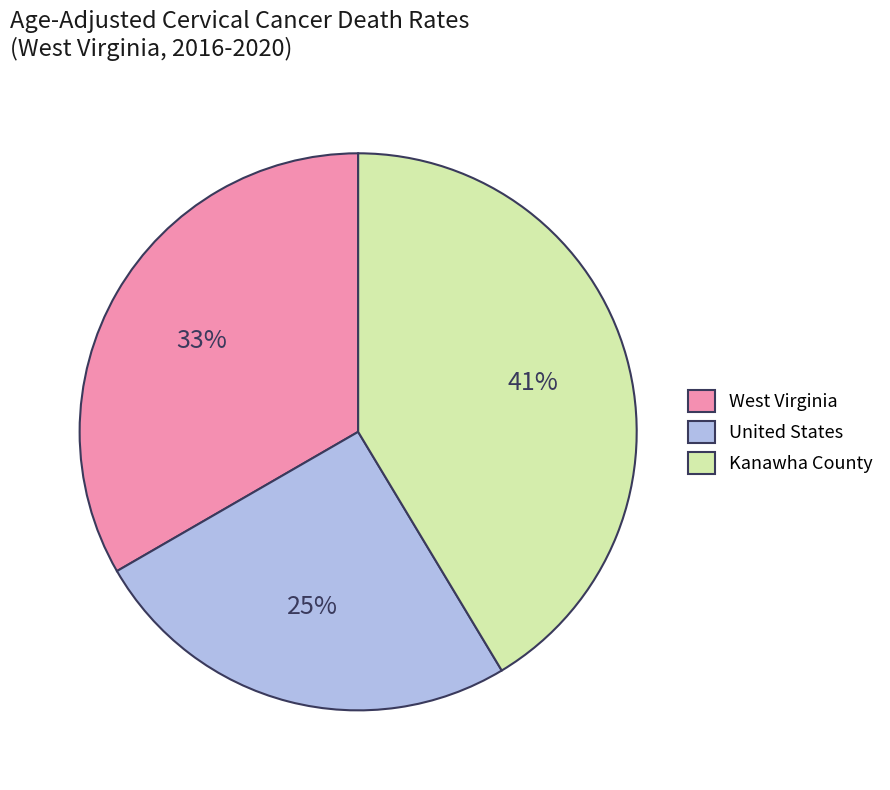

What is the largest slice in the pie chart?

Kanawha County